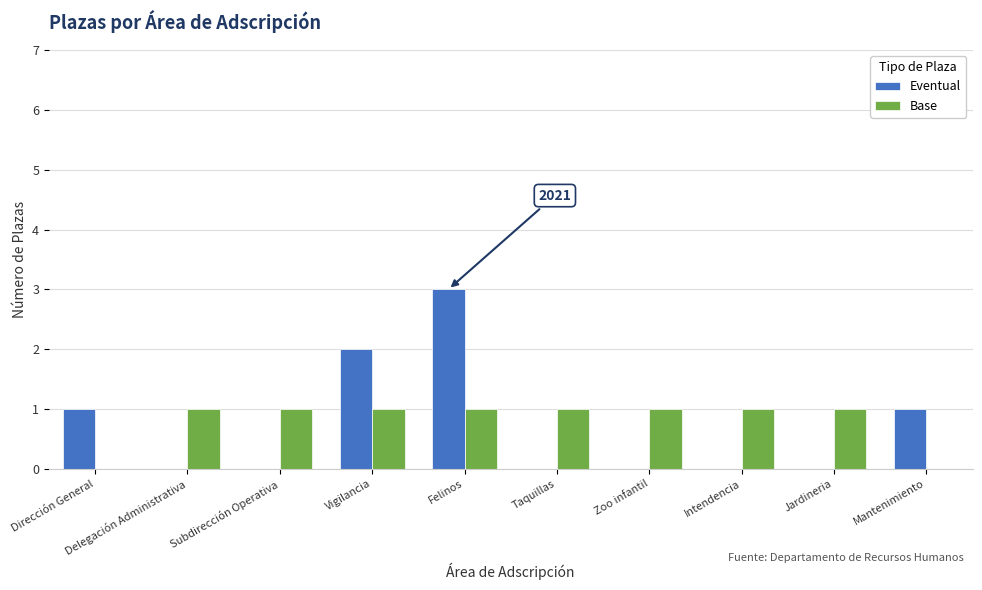

Count the Eventual values in the range 0 to 1.

8